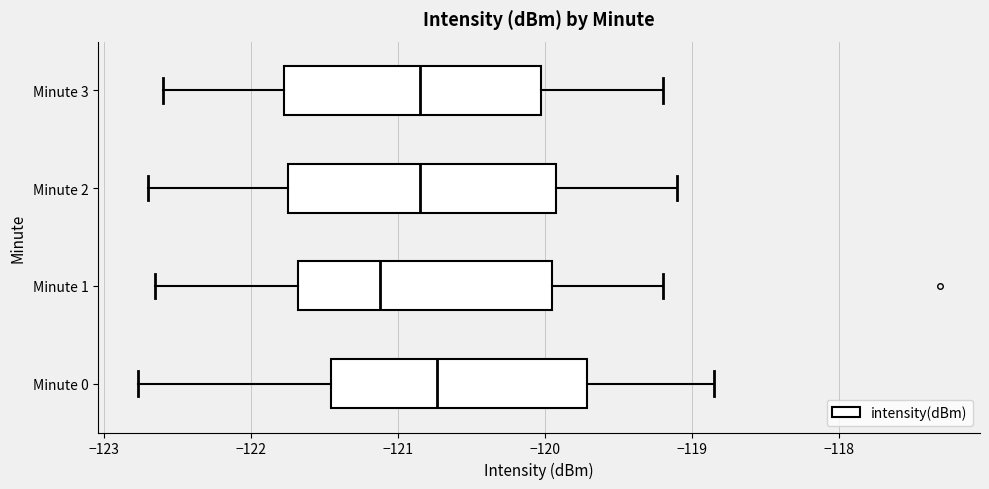

Reading bottom to top, transcribe this box plot: for each box, give where its median line is, the range the box spans, and where its two whiskers end, as read against the x-axis. The values are not printed on the chart, so give them approximately, as read against the axis.

Minute 0: median -120.7, box -121.5 to -119.7, whiskers -122.8 to -118.8
Minute 1: median -121.1, box -121.7 to -119.9, whiskers -122.7 to -119.2
Minute 2: median -120.8, box -121.7 to -119.9, whiskers -122.7 to -119.1
Minute 3: median -120.8, box -121.8 to -120.0, whiskers -122.6 to -119.2